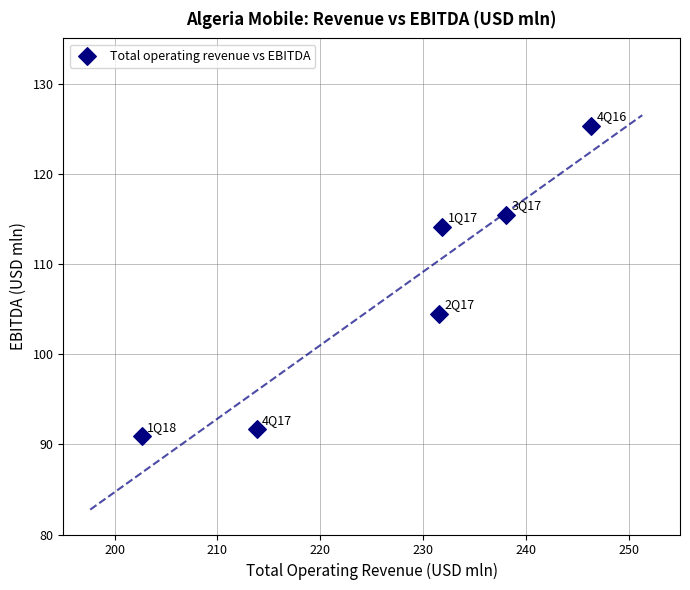

What is the range of Y values (max minus min)?

34.4